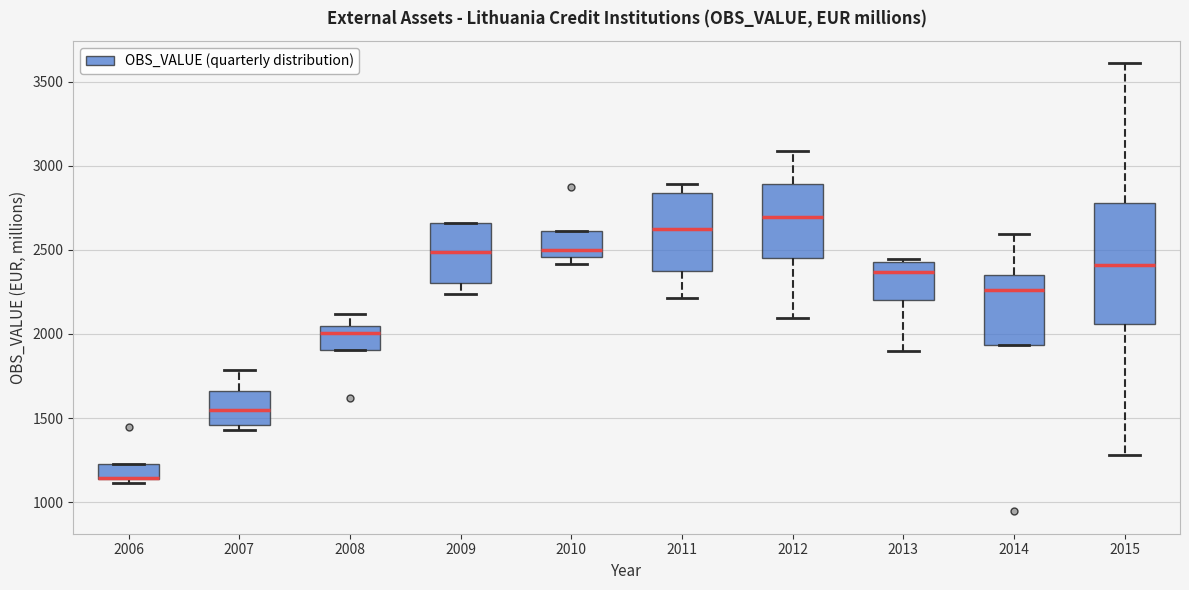

Reading left to right, transcribe this box plot: for each box, give where its median line is, the range the box spans, and where its two whiskers end, as read against the y-axis. The values are not printed on the chart, so give them approximately, as read against the axis.

2006: median 1150 (drawn on the box's lower edge), box 1150 to 1200, whiskers 1100 to 1200
2007: median 1550, box 1450 to 1650, whiskers 1450 (just below the box's lower edge) to 1800
2008: median 2000, box 1900 to 2050, whiskers 1900 to 2100
2009: median 2500, box 2300 to 2650, whiskers 2250 to 2650
2010: median 2500, box 2450 to 2600, whiskers 2400 to 2600
2011: median 2600, box 2350 to 2850, whiskers 2200 to 2900
2012: median 2700, box 2450 to 2900, whiskers 2100 to 3100
2013: median 2350, box 2200 to 2450, whiskers 1900 to 2450
2014: median 2250, box 1950 to 2350, whiskers 1950 to 2600
2015: median 2400, box 2050 to 2800, whiskers 1300 to 3600